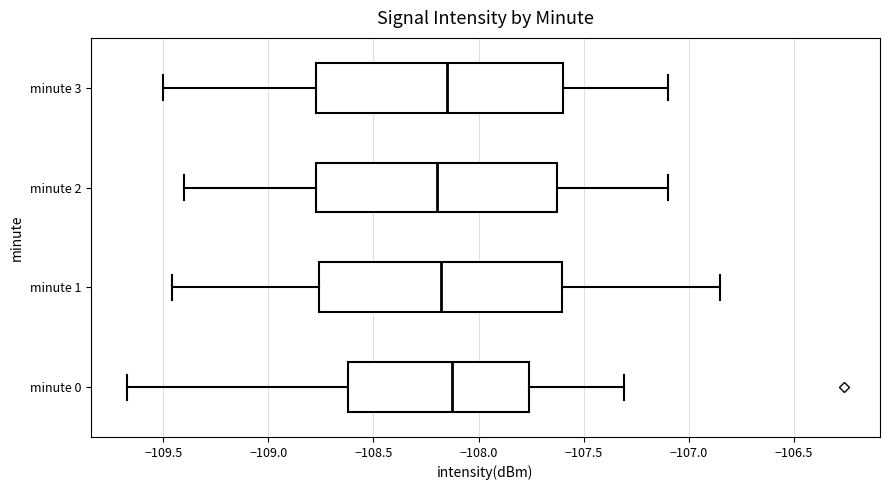

Reading bottom to top, read every box against the x-axis: the position of its median line, the range the box covers, and the ends of its whiskers. The values are not printed on the chart, so give them approximately, as read against the axis.

minute 0: median -108.15, box -108.60 to -107.75, whiskers -109.65 to -107.30
minute 1: median -108.20, box -108.75 to -107.60, whiskers -109.45 to -106.85
minute 2: median -108.20, box -108.75 to -107.60, whiskers -109.40 to -107.10
minute 3: median -108.15, box -108.75 to -107.60, whiskers -109.50 to -107.10